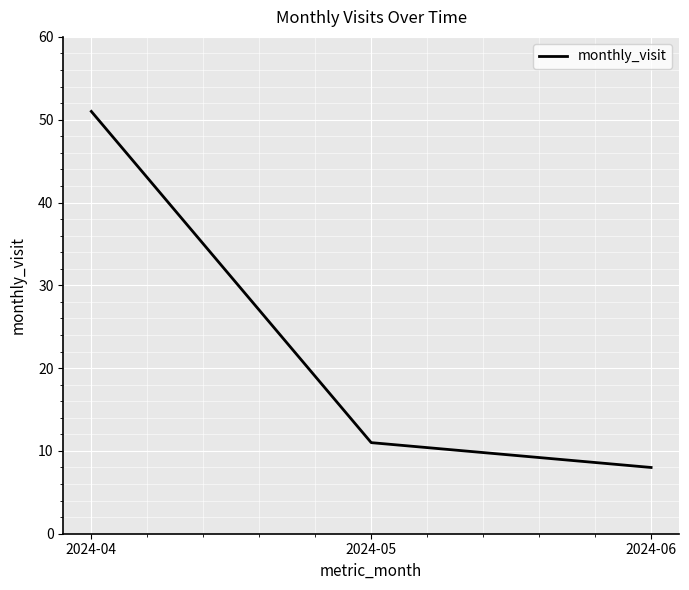

Does the chart have visible grid lines?

Yes